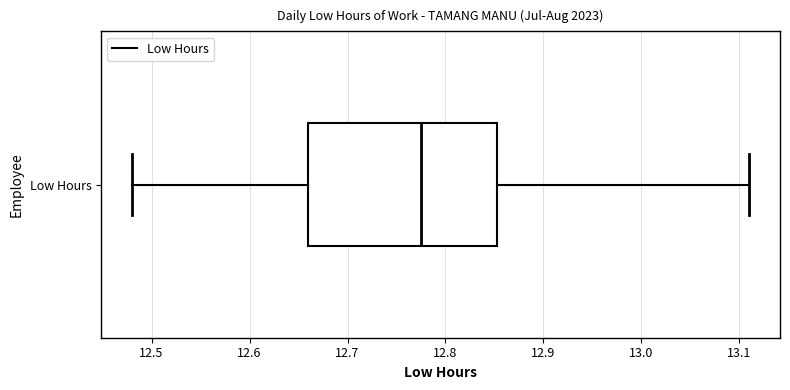

Read this box plot against the x-axis: the position of the median line, the range covered by the box, and the ends of both whiskers. The values are not printed on the chart, so give them approximately, as read against the axis.

median 12.78, box 12.66 to 12.85, whiskers 12.48 to 13.11